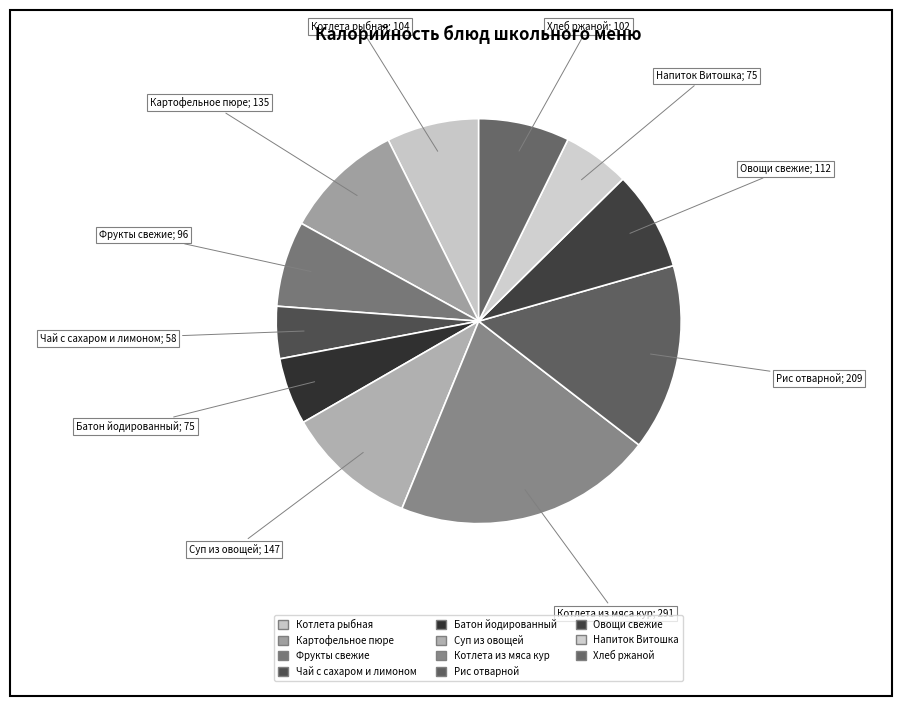

Is Суп из овощей the majority of the pie?

No